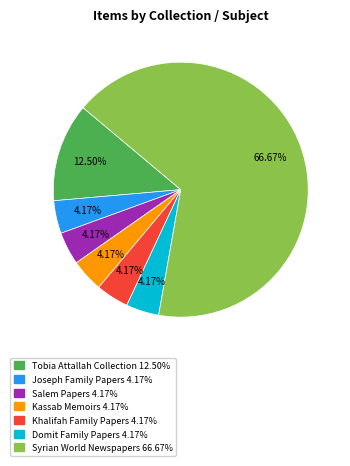

To the nearest percent, what is the average slice percentage?

14%